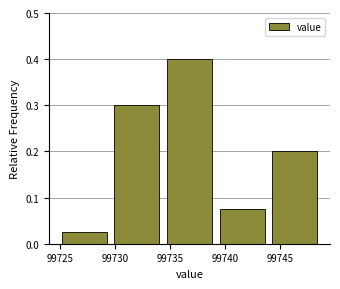

Which range on the x-axis has the tallest bar?

99734.5 to 99739.0